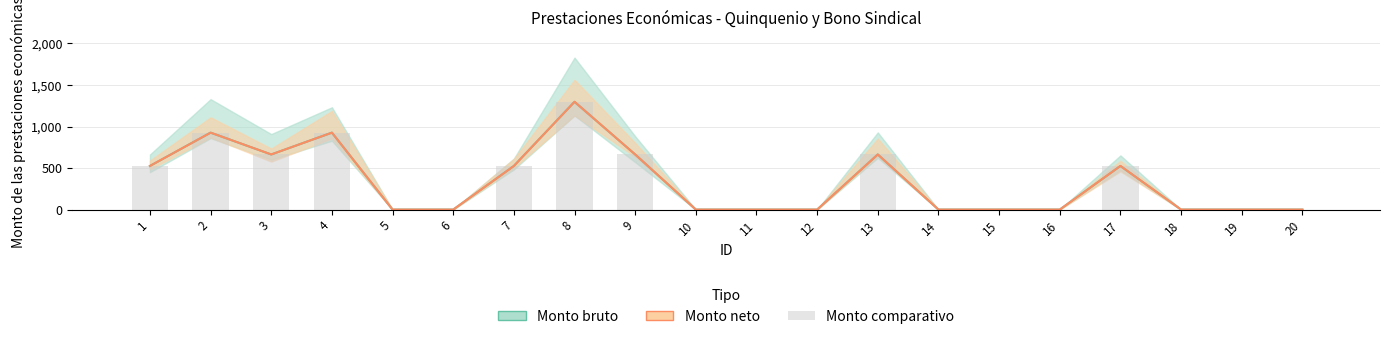

What is the average value?

335.9